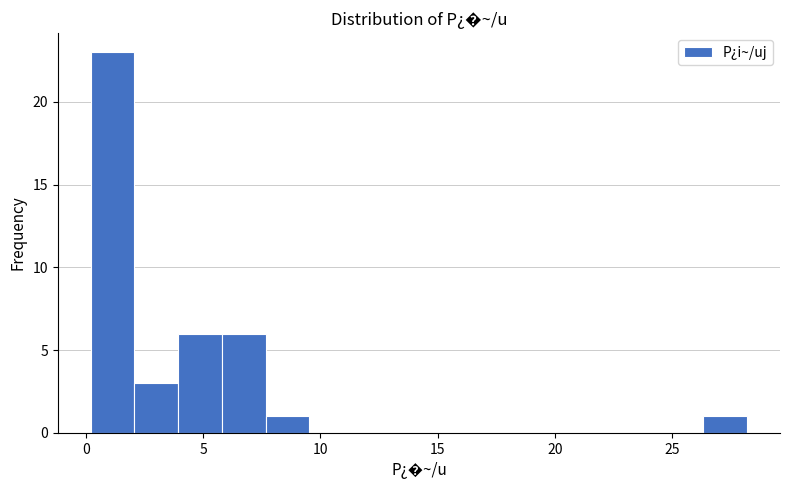

Read against the x-axis, roughly where is the centre of the tallest bar?

1.0